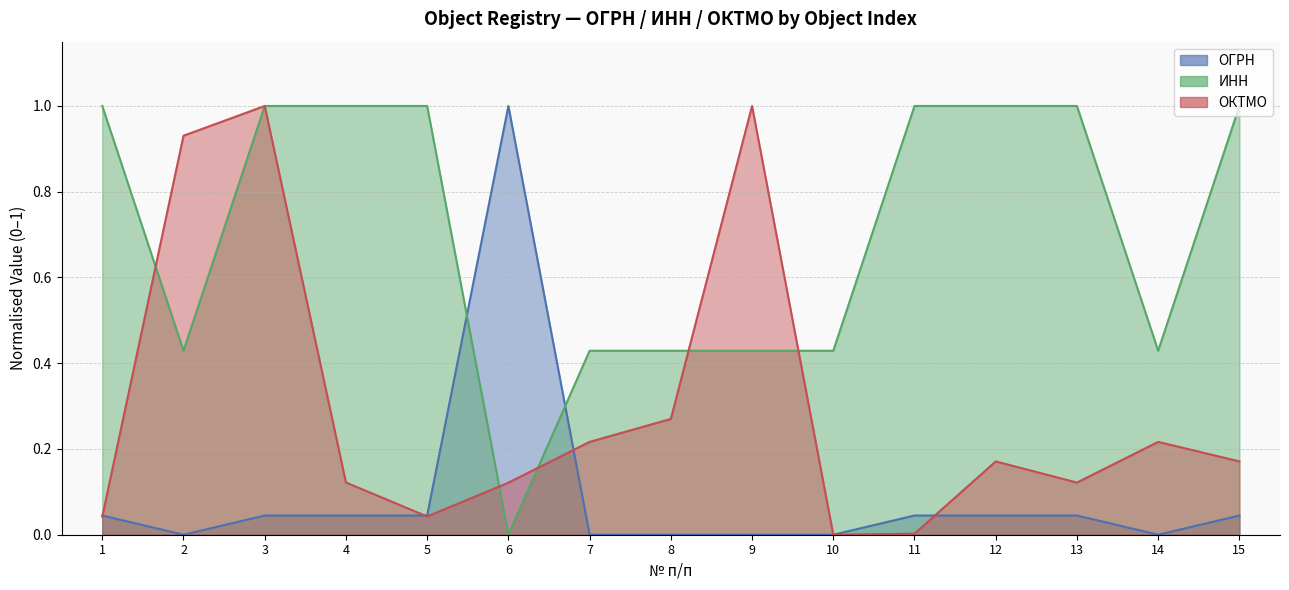

What is the total value across all series at 10?

0.4